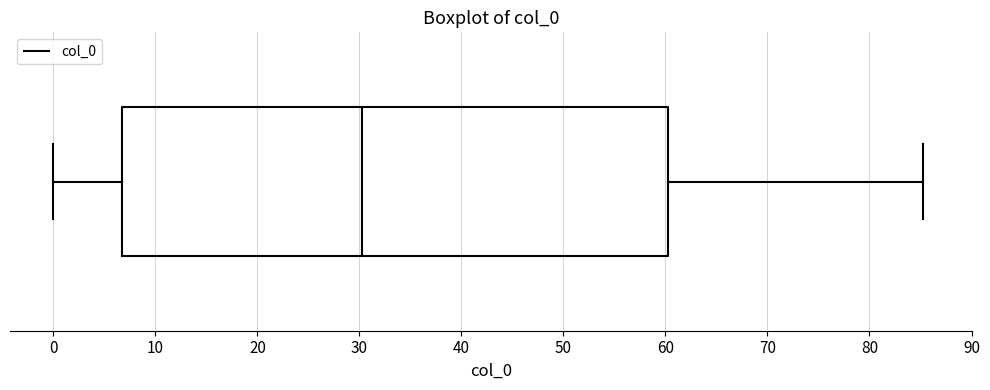

Read this box plot against the x-axis: the position of the median line, the range covered by the box, and the ends of both whiskers. The values are not printed on the chart, so give them approximately, as read against the axis.

median 30, box 7 to 60, whiskers 0 to 85